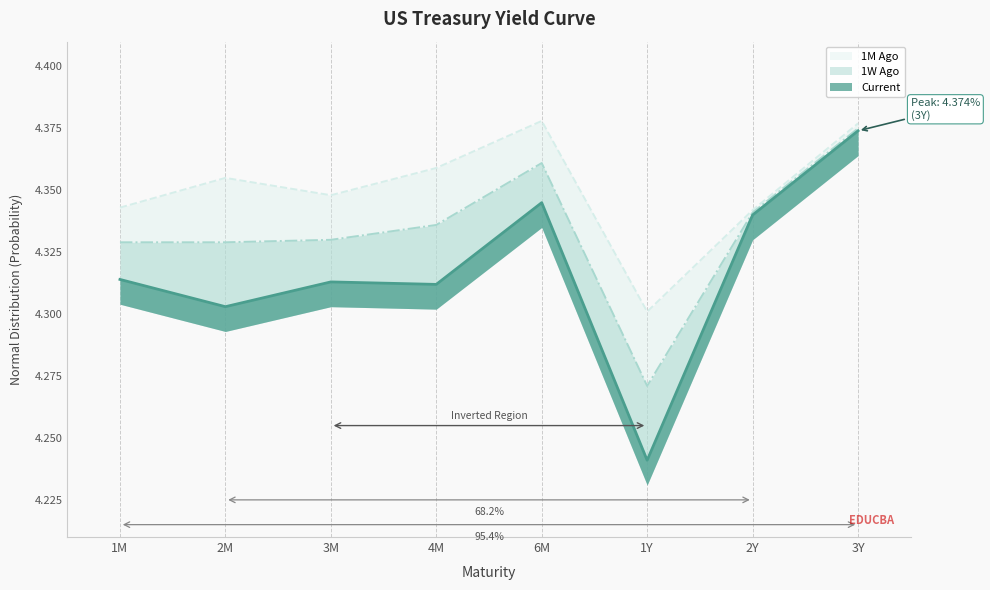

At which category does 1M Ago reach its first local peak?

2M